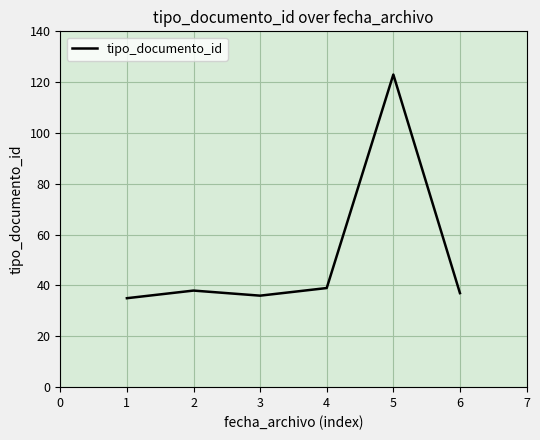

Reading left to right, list all the values displayed in this chart.

1=35	2=38	3=36	4=39	5=123	6=37